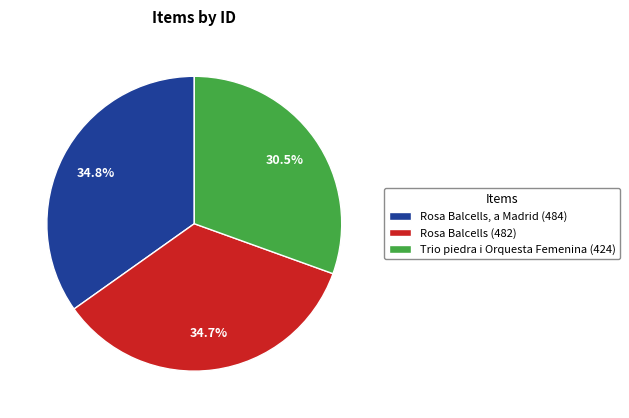

How many segments does this pie chart have?

3